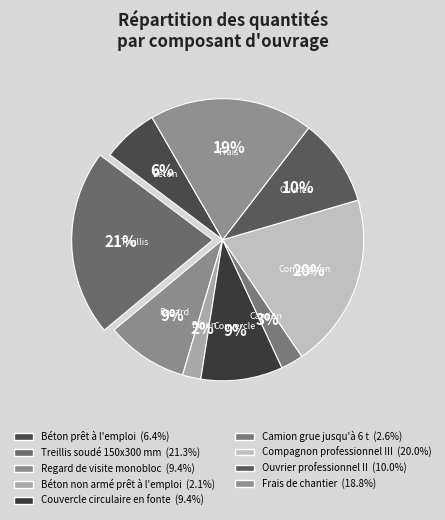

True or false: Regard de visite monobloc accounts for 1% of the total.

False